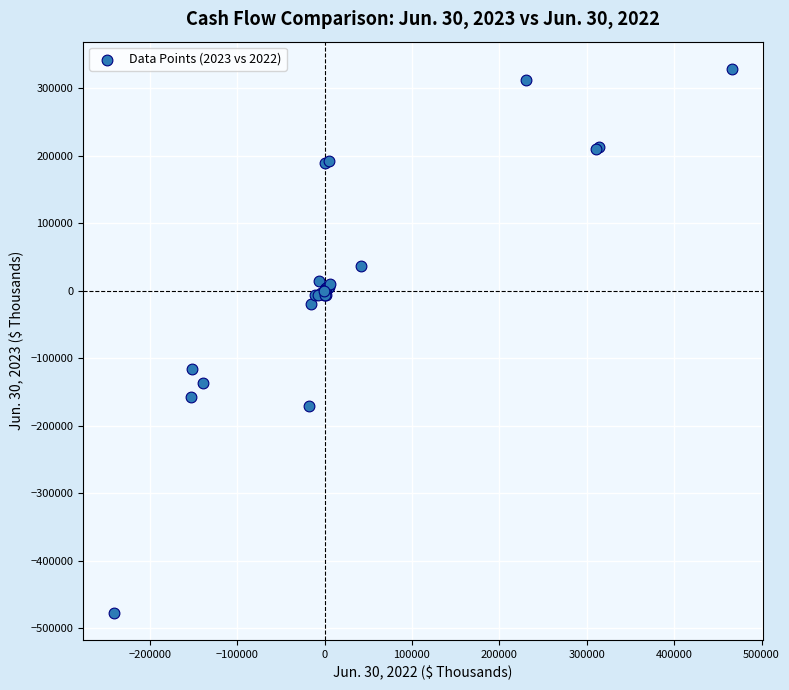

What Y value in the scatter plot is closest to -74284?

-116302